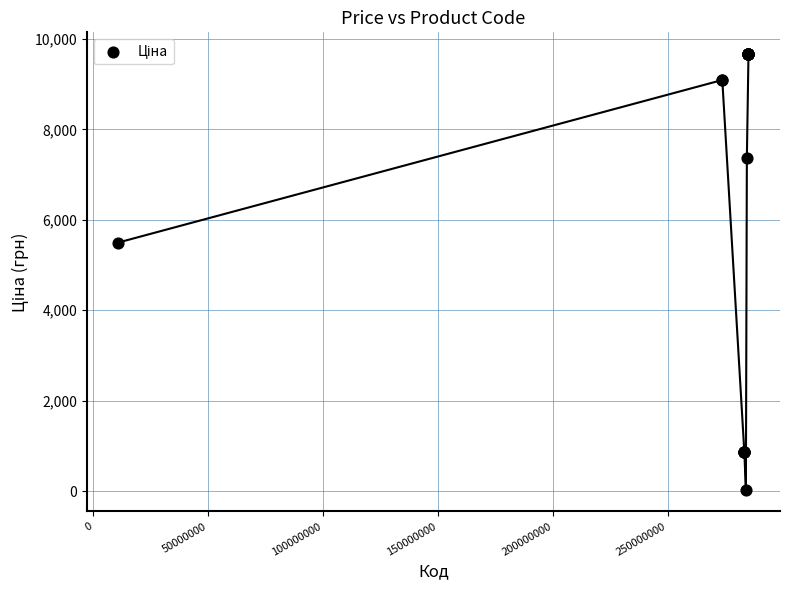

What Y value in the scatter plot is closest to 4848?

5497.3